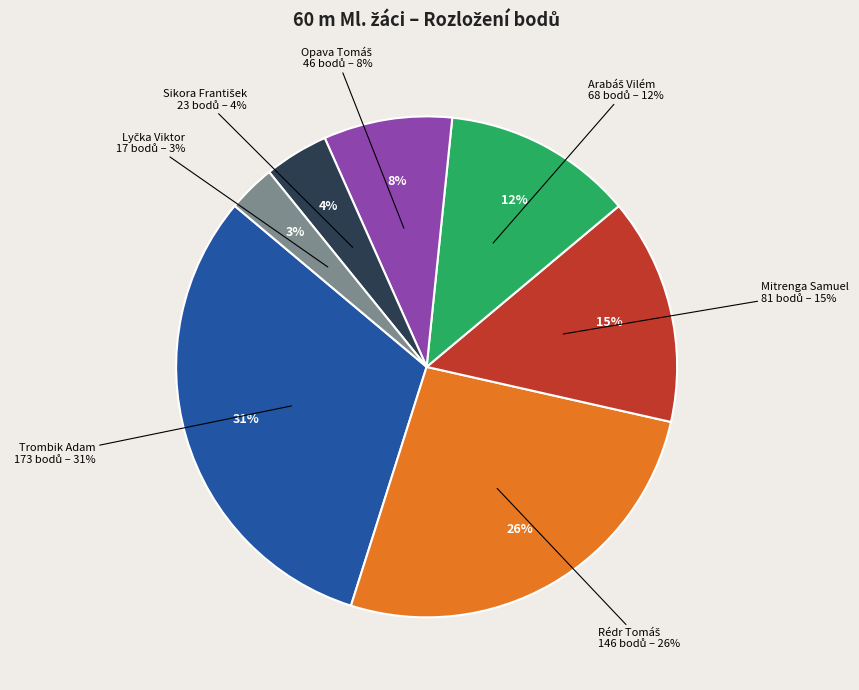

Which slice is the smallest?

Lyčka Viktor